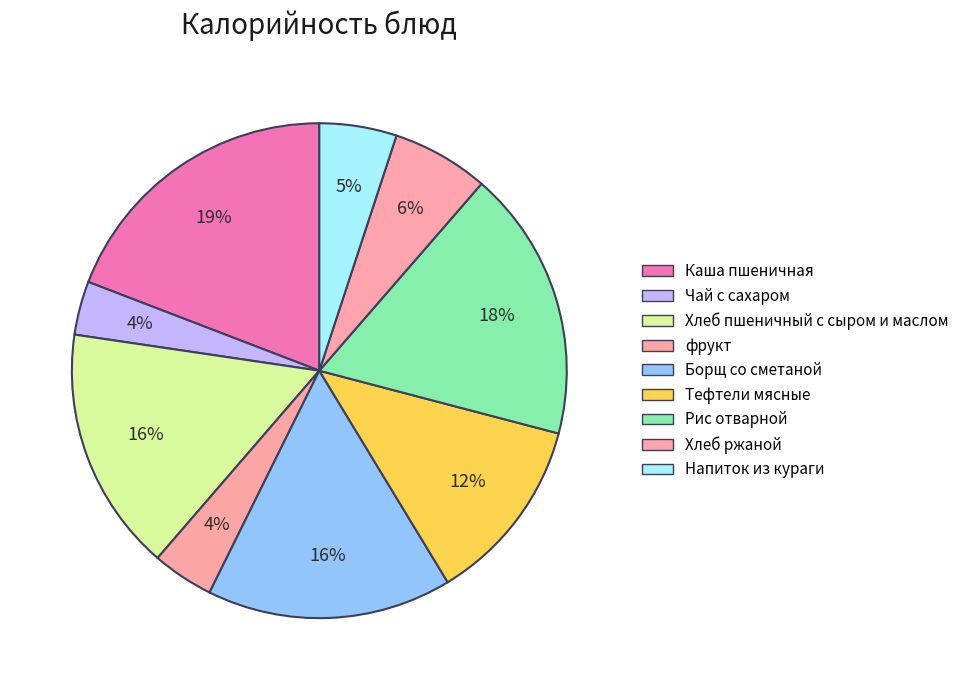

What is the change in value from Каша пшеничная to Хлеб пшеничный с сыром и маслом?

-37